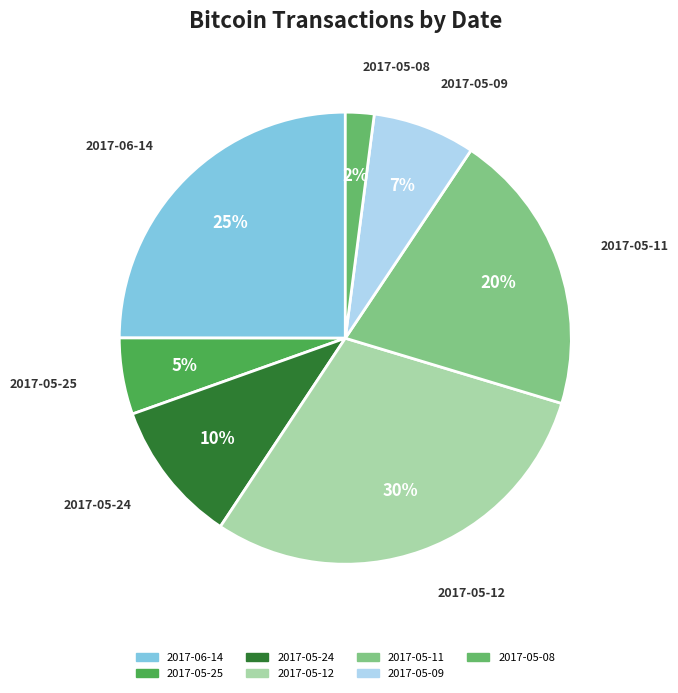

Do 2017-05-08 and 2017-05-25 together represent more than half of the pie?

No